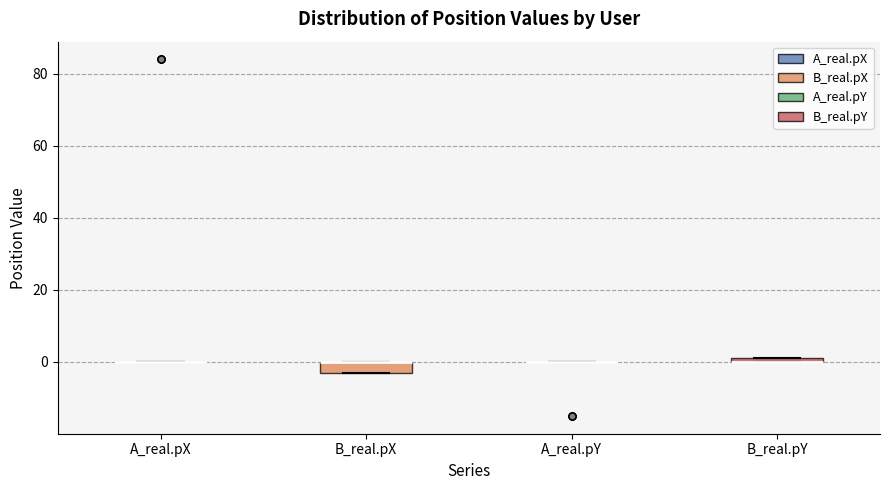

Where is the upper edge of the box for B_real.pY on the y-axis? The values are not printed on the chart, so give them approximately, as read against the axis.

2